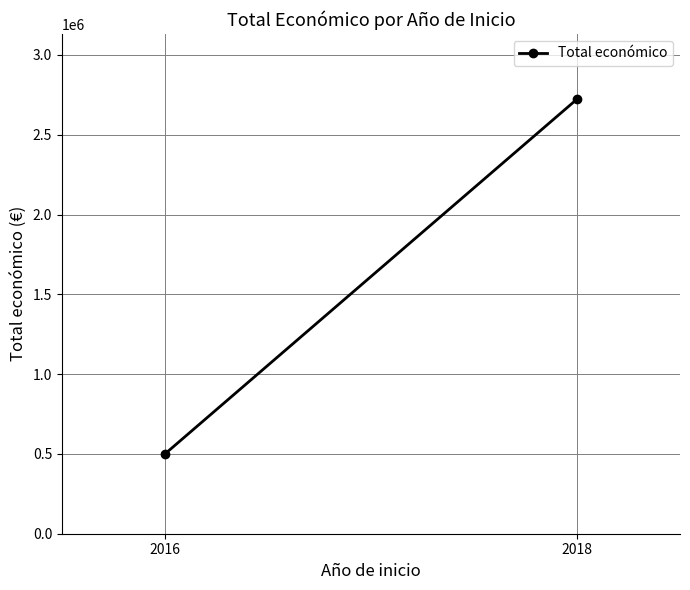

The value at 2016 is 499868. True or false?

True